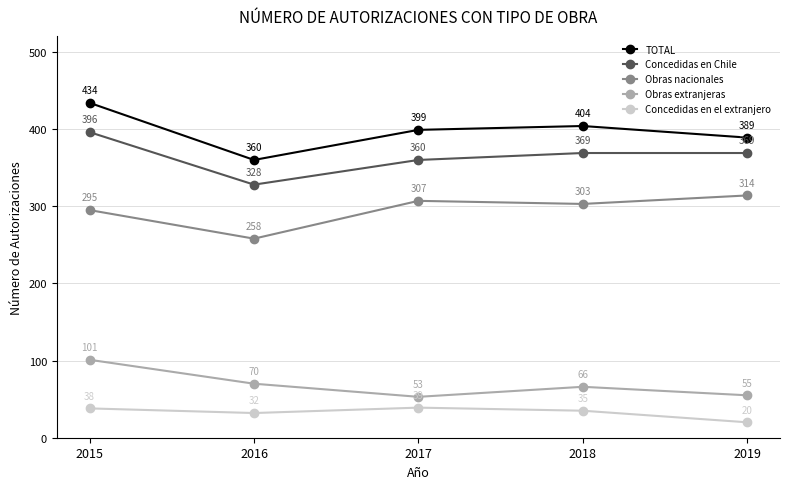

Where is the first local minimum for Concedidas en el extranjero?

2016